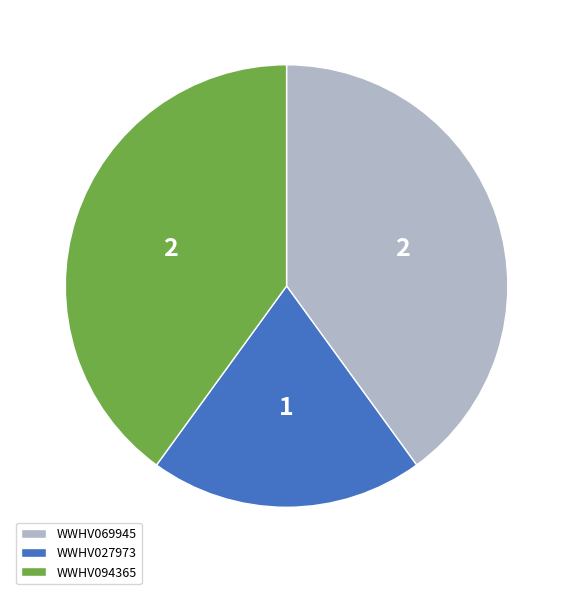

Does WWHV027973 represent more than half of the total?

No